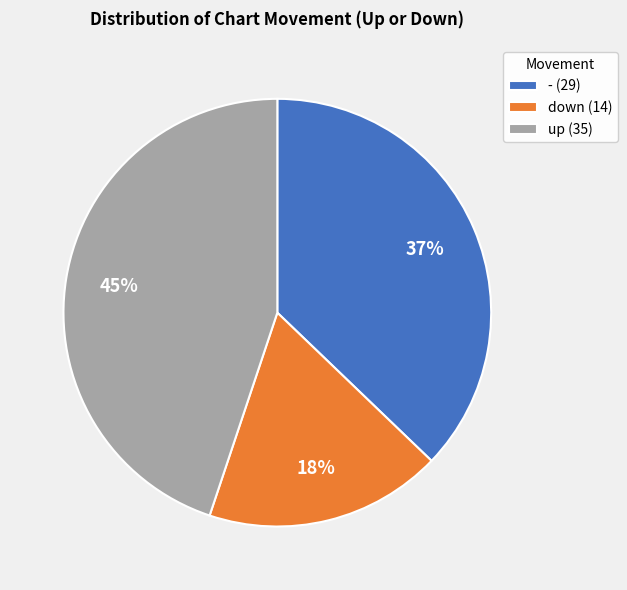

What is the ratio of the value at - (29) to the value at up (35)?

0.8